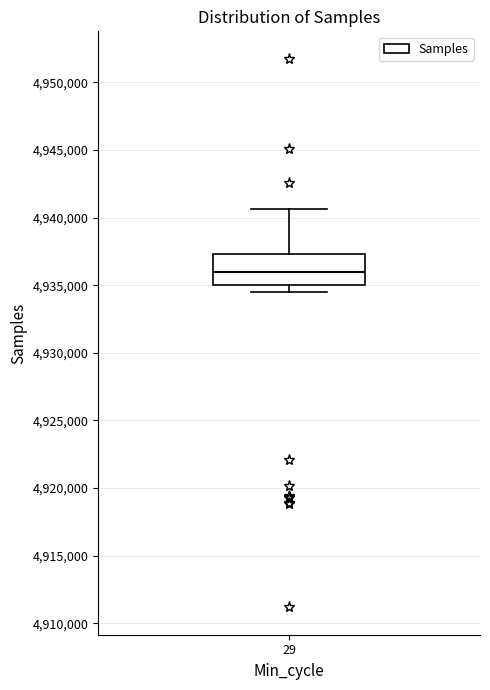

Where is the upper edge of the box at x = 29 on the y-axis? The values are not printed on the chart, so give them approximately, as read against the axis.

4937500